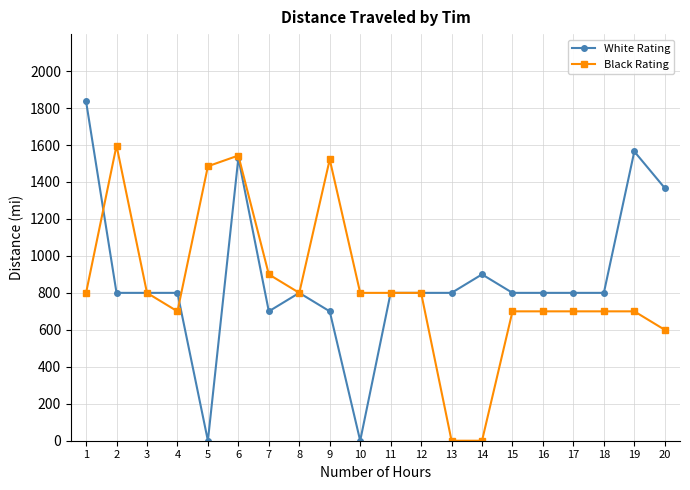

What is the maximum value shown in the chart?

1836